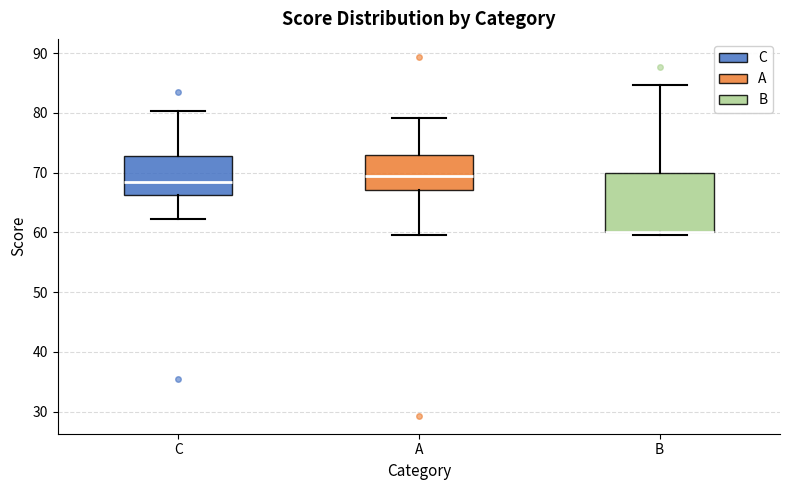

Reading left to right, transcribe this box plot: for each box, give where its median line is, the range the box spans, and where its two whiskers end, as read against the y-axis. The values are not printed on the chart, so give them approximately, as read against the axis.

C: median 68, box 66 to 73, whiskers 62 to 80
A: median 70, box 67 to 73, whiskers 60 to 79
B: median 60 (drawn on the box's lower edge), box 60 to 70, whiskers 60 (just below the box's lower edge) to 85